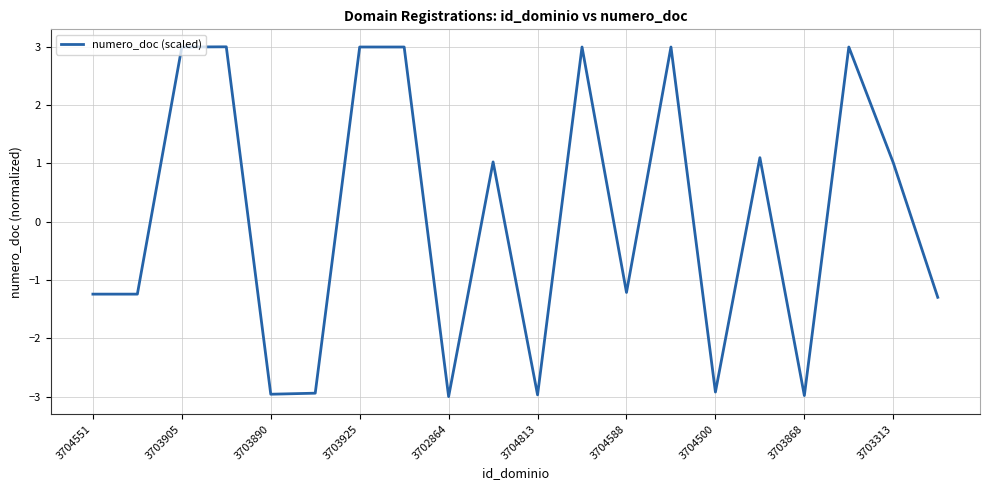

What is the difference between the maximum and minimum values?

6.0